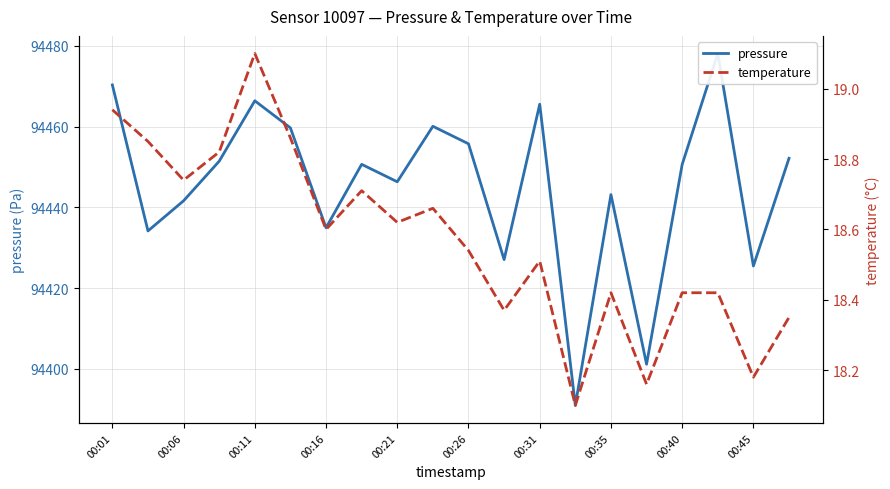

Reading left to right, what are all the values shown in this chart?

pressure: 94470.3	94434.2	94441.6	94451.4	94466.4	94459.7	94434.9	94450.7	94446.3	94460.1	94455.8	94427.1	94465.6	94390.9	94443.2	94401.1	94450.6	94478.1	94425.5	94452.2
temperature: 18.9	18.9	18.7	18.8	19.1	18.9	18.6	18.7	18.6	18.7	18.5	18.4	18.5	18.1	18.4	18.2	18.4	18.4	18.2	18.4